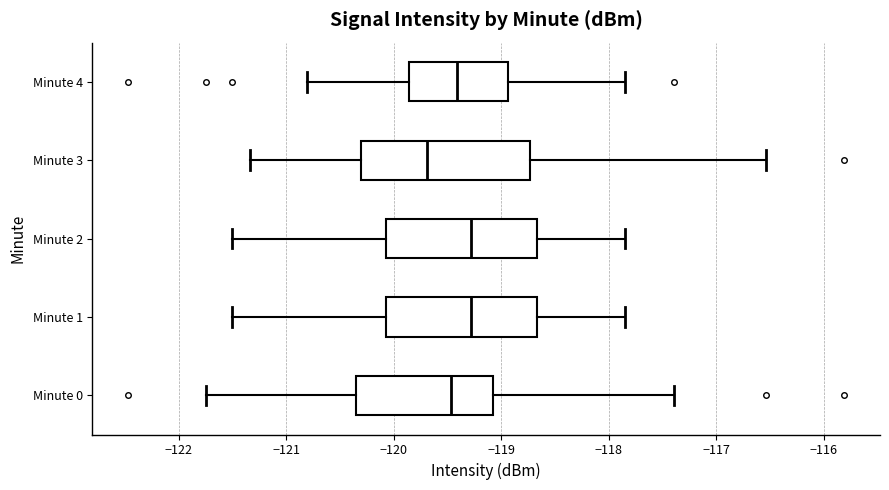

Which box is the widest, from its left edge to its right edge?

Minute 3